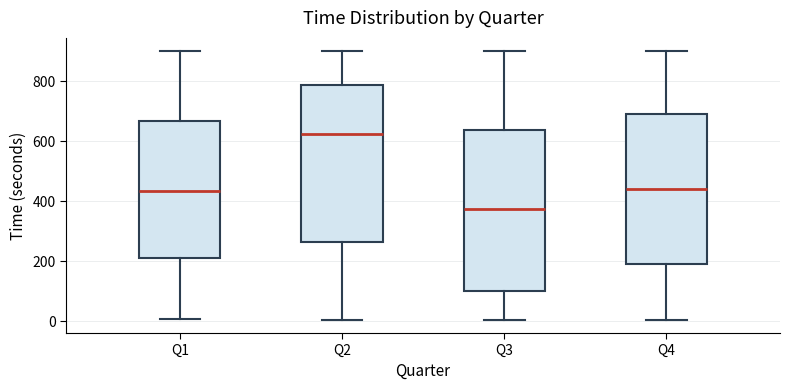

Where is the lower edge of the box for Q4 on the y-axis? The values are not printed on the chart, so give them approximately, as read against the axis.

200